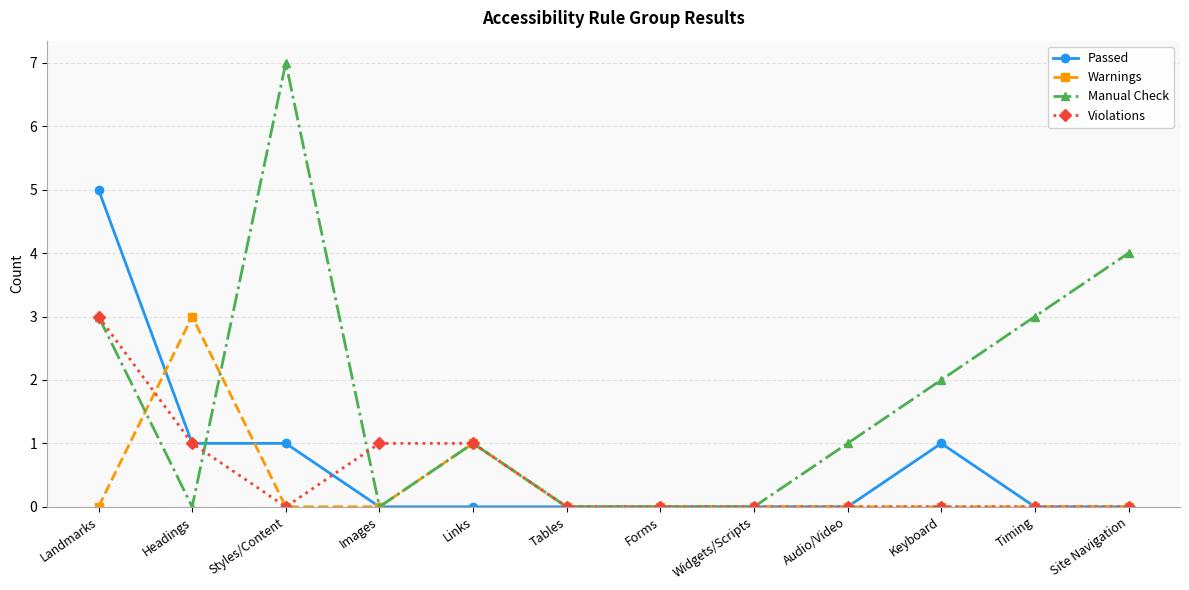

At which category is the sum across all series the highest?

Landmarks